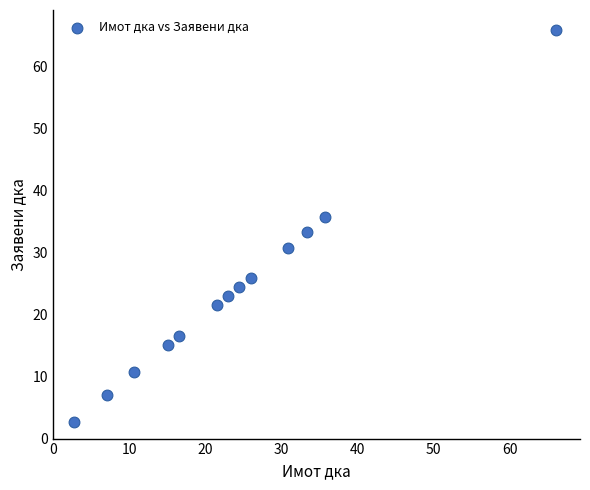

What is the range of Y values (max minus min)?

63.3